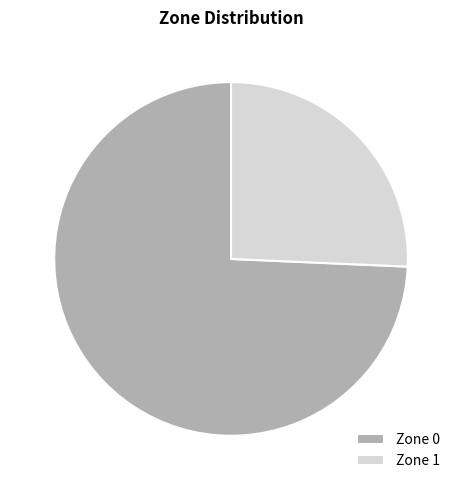

Count the number of slices in the pie.

2